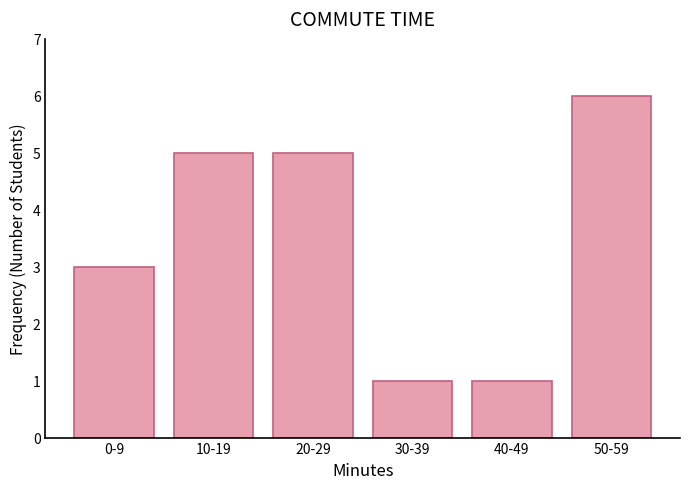

Reading right to left, extract all data points from this chart.

6	1	1	5	5	3